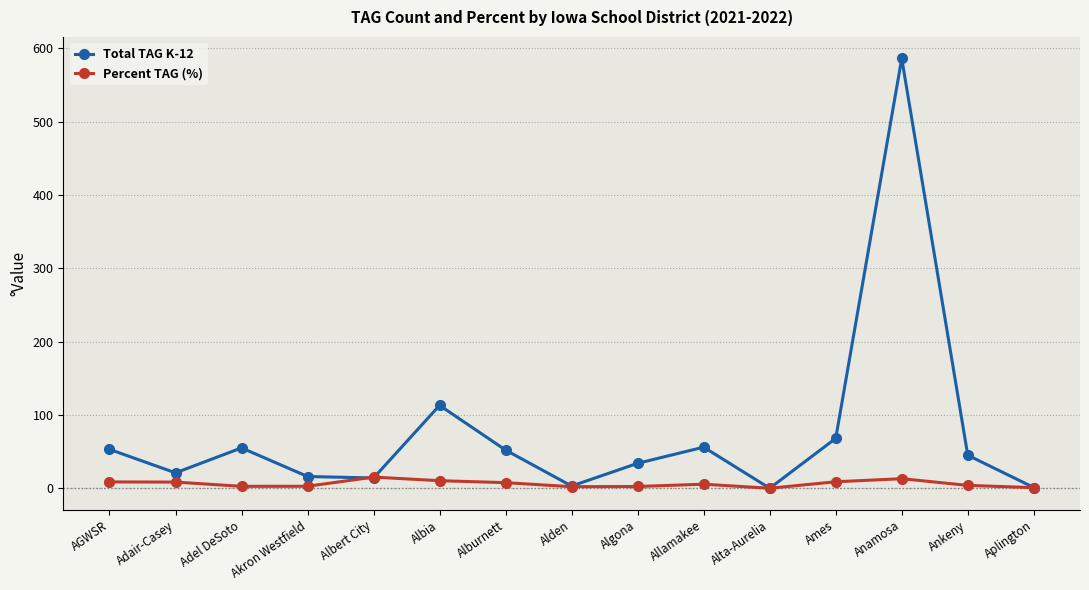

What is the label of the 1st point from the right?

Aplington